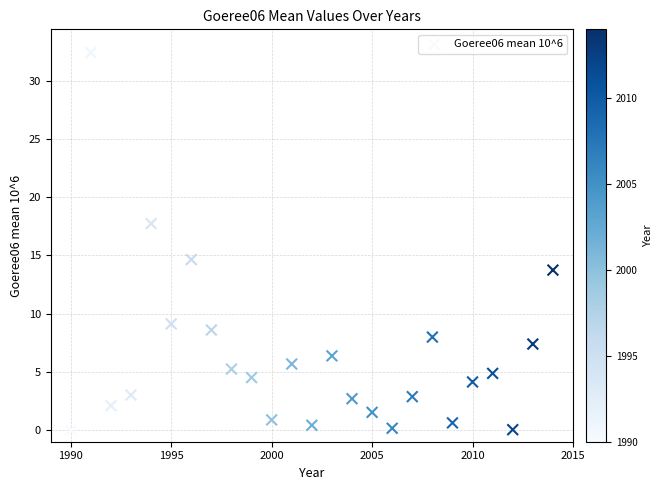

What Y value in the scatter plot is closest to 16?

14.6